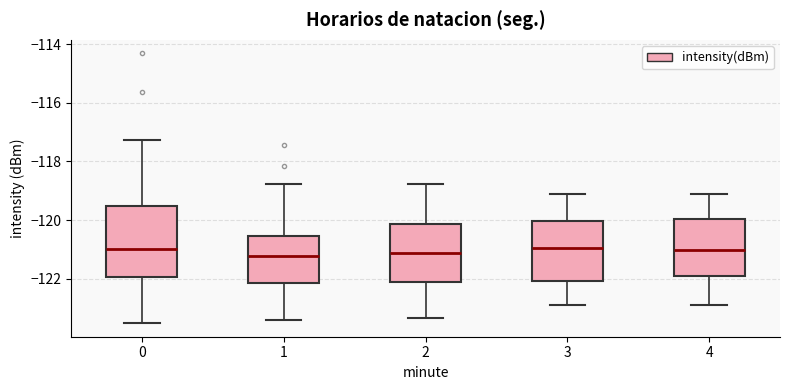

Comparing the boxes themselves (not the whiskers), which one is the tallest?

0